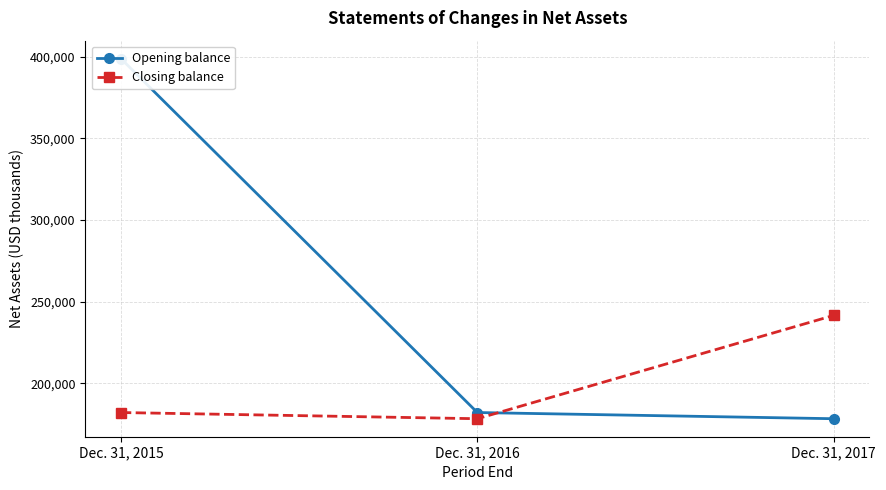

Rank the series at Dec. 31, 2016 from lowest to highest value.

Closing balance, Opening balance